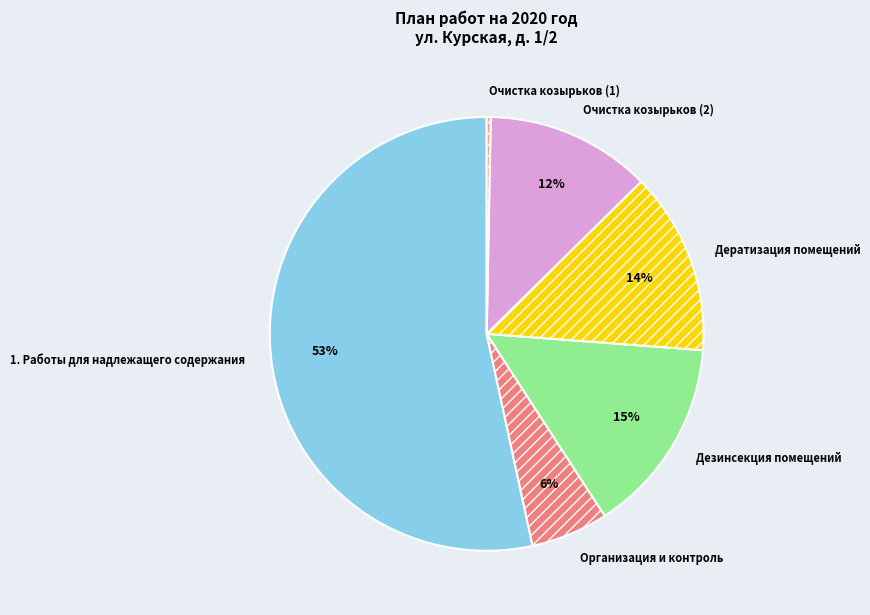

To the nearest percent, what portion does Очистка козырьков (2) represent?

12%